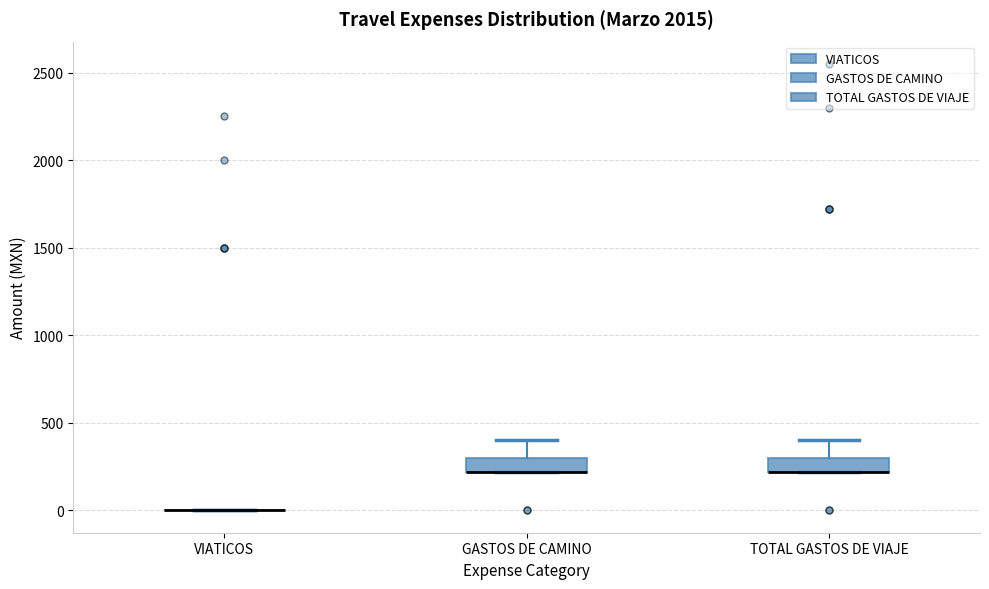

Reading left to right, transcribe this box plot: for each box, give where its median line is, the range the box spans, and where its two whiskers end, as read against the y-axis. The values are not printed on the chart, so give them approximately, as read against the axis.

VIATICOS: box collapsed to a line at 0, whiskers 0 to 0
GASTOS DE CAMINO: median 200 (drawn on the box's lower edge), box 200 to 300, whiskers 200 to 400
TOTAL GASTOS DE VIAJE: median 200 (drawn on the box's lower edge), box 200 to 300, whiskers 200 to 400